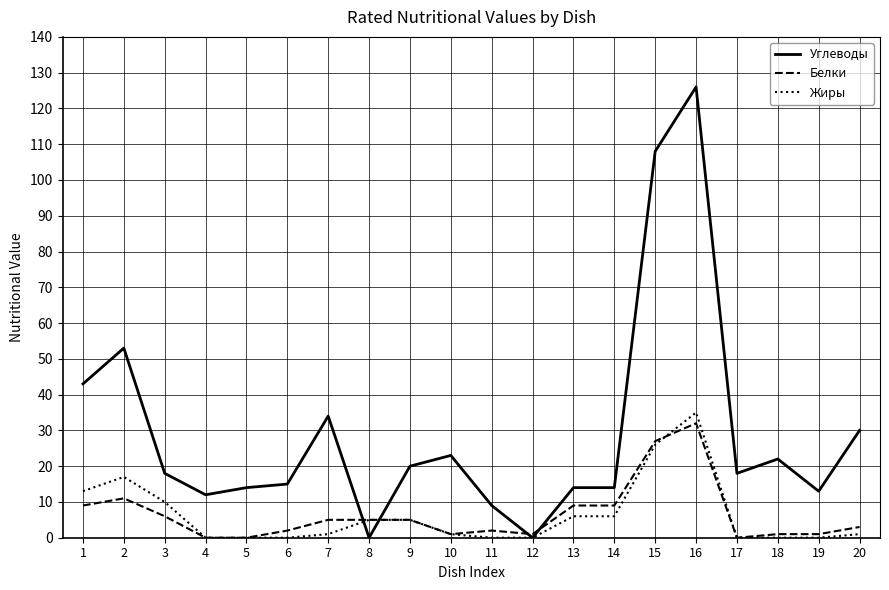

Which label corresponds to the largest value in the chart?

16